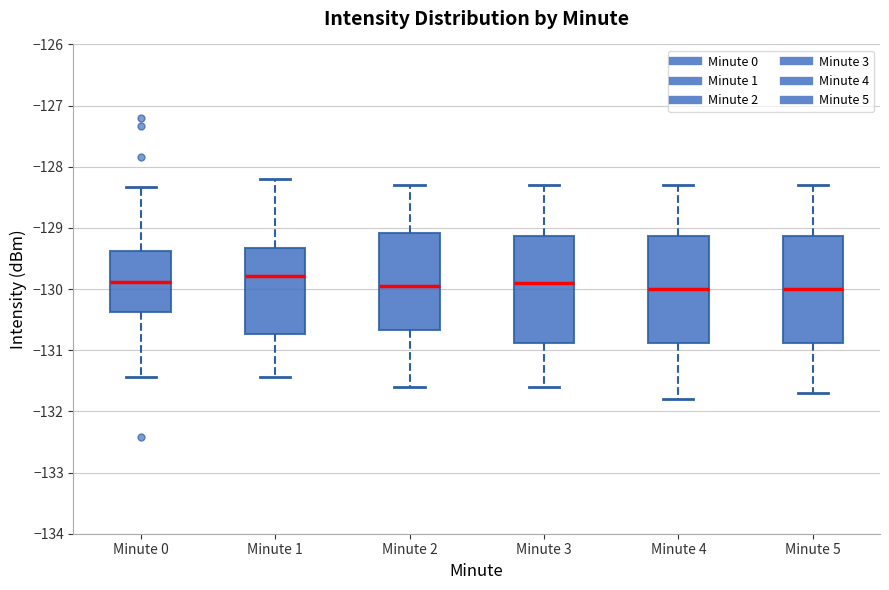

Where does the median line of the box for Minute 5 sit on the y-axis? The values are not printed on the chart, so give them approximately, as read against the axis.

-130.0